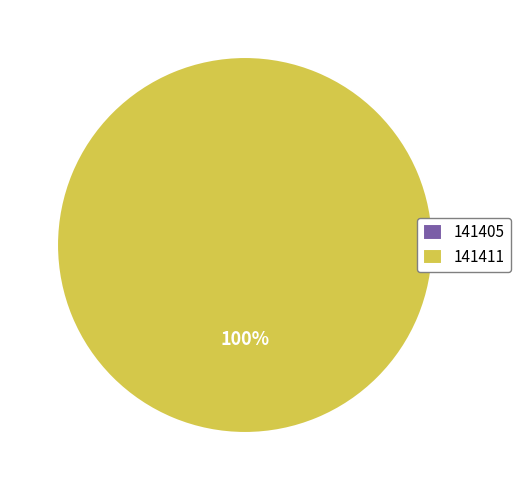

Which slice is the largest?

141411